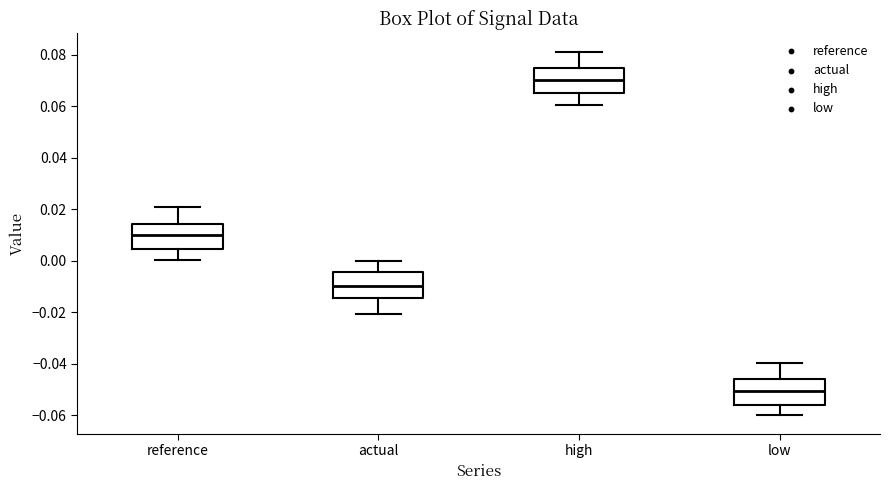

Reading left to right, transcribe this box plot: for each box, give where its median line is, the range the box spans, and where its two whiskers end, as read against the y-axis. The values are not printed on the chart, so give them approximately, as read against the axis.

reference: median 0.010, box 0.004 to 0.014, whiskers 0.000 to 0.020
actual: median -0.010, box -0.014 to -0.004, whiskers -0.020 to 0.000
high: median 0.070, box 0.064 to 0.074, whiskers 0.060 to 0.082
low: median -0.050, box -0.056 to -0.046, whiskers -0.060 to -0.040